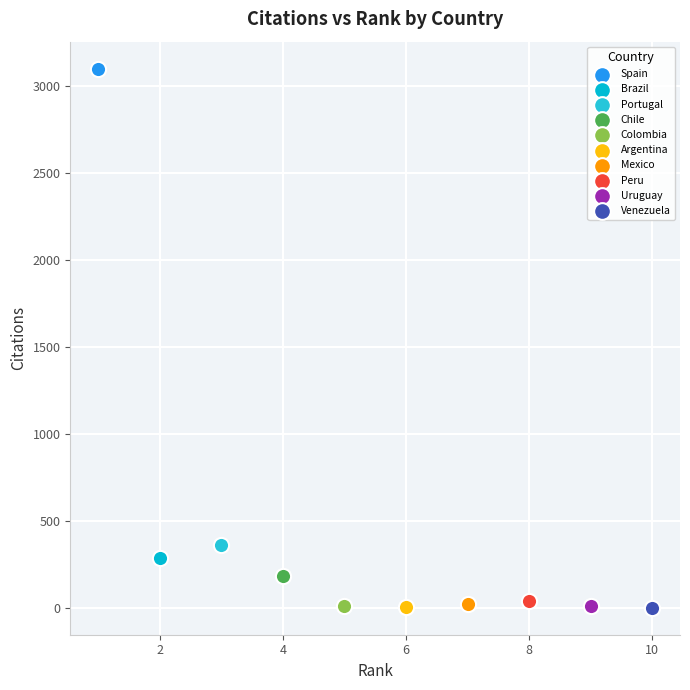

What are all the series names shown in the legend?

Spain, Brazil, Portugal, Chile, Colombia, Argentina, Mexico, Peru, Uruguay, Venezuela